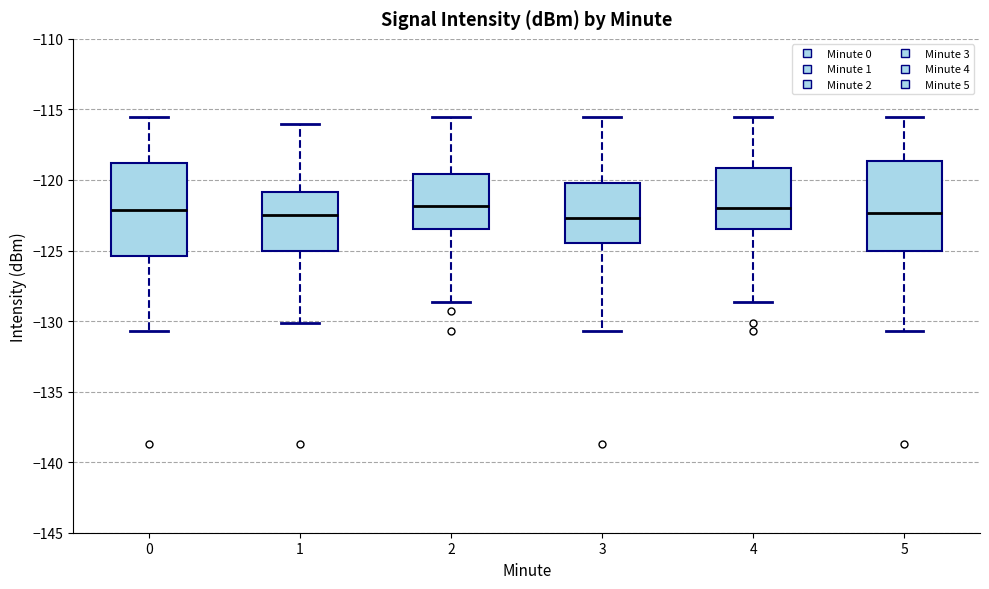

Reading left to right, transcribe this box plot: for each box, give where its median line is, the range the box spans, and where its two whiskers end, as read against the y-axis. The values are not printed on the chart, so give them approximately, as read against the axis.

0: median -122.0, box -125.5 to -119.0, whiskers -130.5 to -115.5
1: median -122.5, box -125.0 to -121.0, whiskers -130.0 to -116.0
2: median -122.0, box -123.5 to -119.5, whiskers -128.5 to -115.5
3: median -122.5, box -124.5 to -120.0, whiskers -130.5 to -115.5
4: median -122.0, box -123.5 to -119.0, whiskers -128.5 to -115.5
5: median -122.5, box -125.0 to -118.5, whiskers -130.5 to -115.5